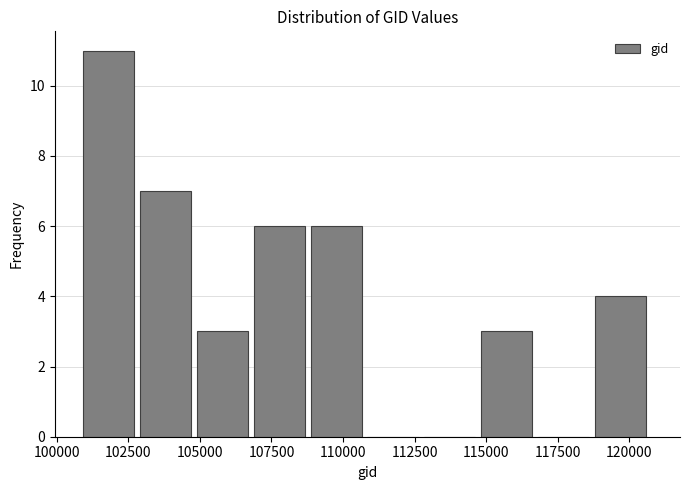

Read against the x-axis, roughly where is the centre of the tallest bar?

102000